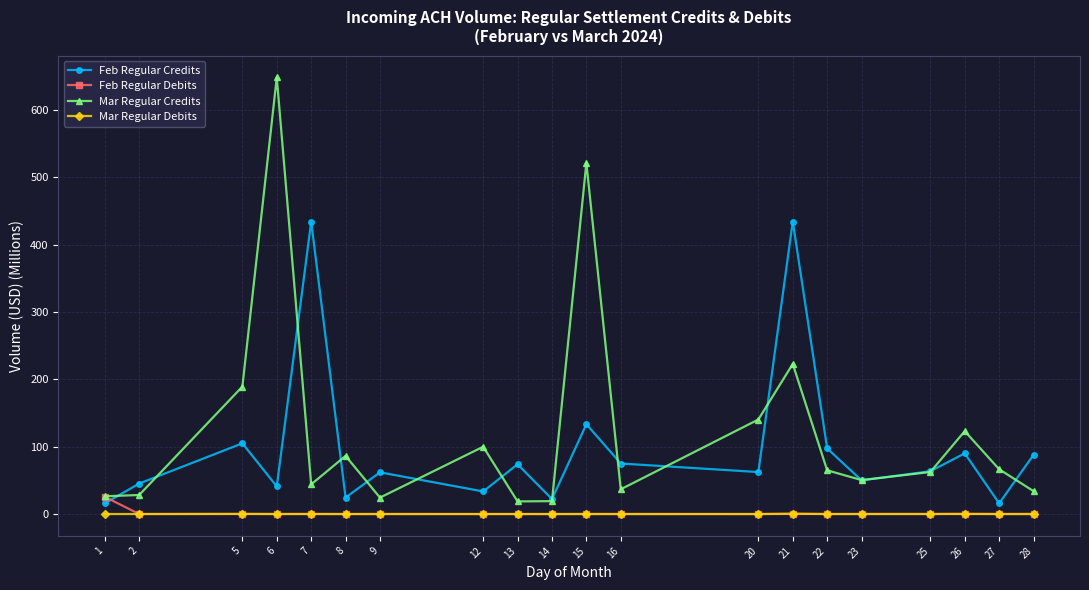

How many values in the Mar Regular Credits series are below 64?

10